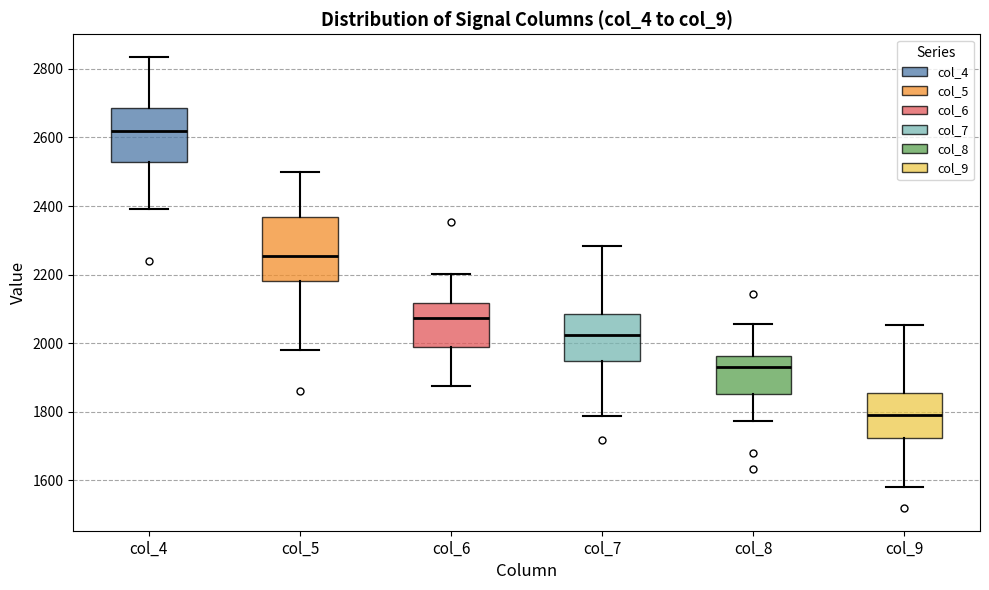

Which box is the tallest, from its lower edge to its upper edge?

col_5